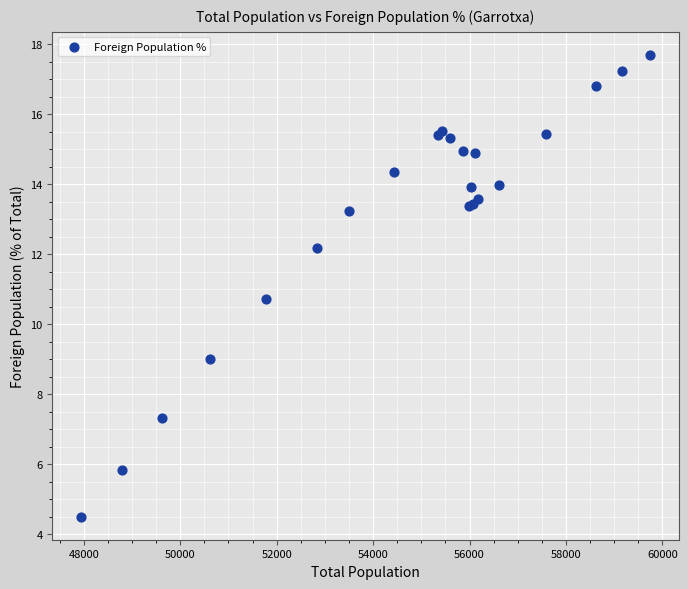

What Y value in the scatter plot is closest to 11?

10.7